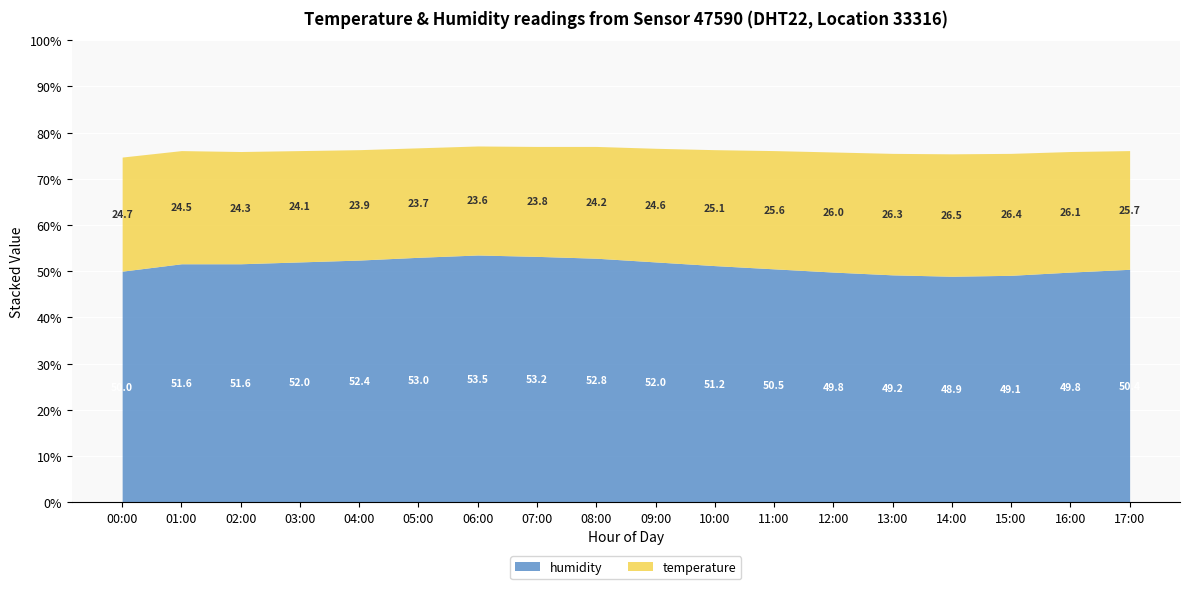

Which series changed the most between 01:00 and 15:00?

humidity